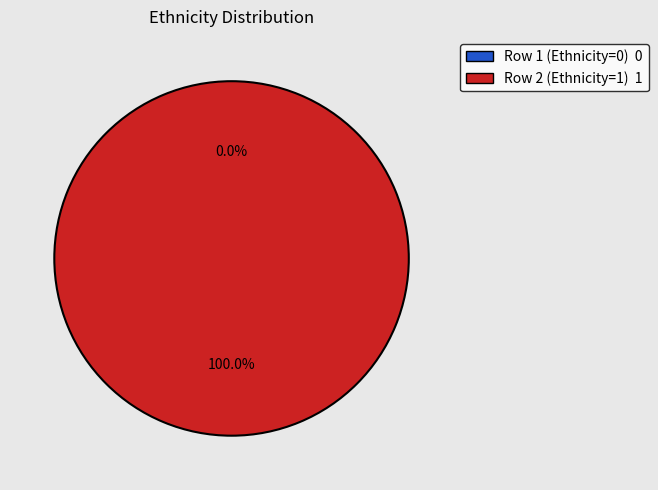

Which slice is the smallest?

Row 1 (Ethnicity=0)